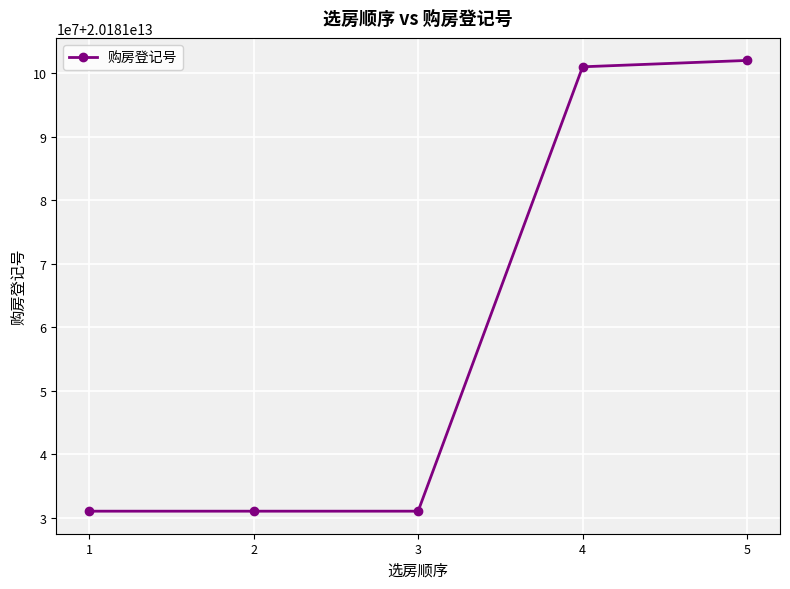

What is the approximate value at 2, to the nearest 100?

20181031001600